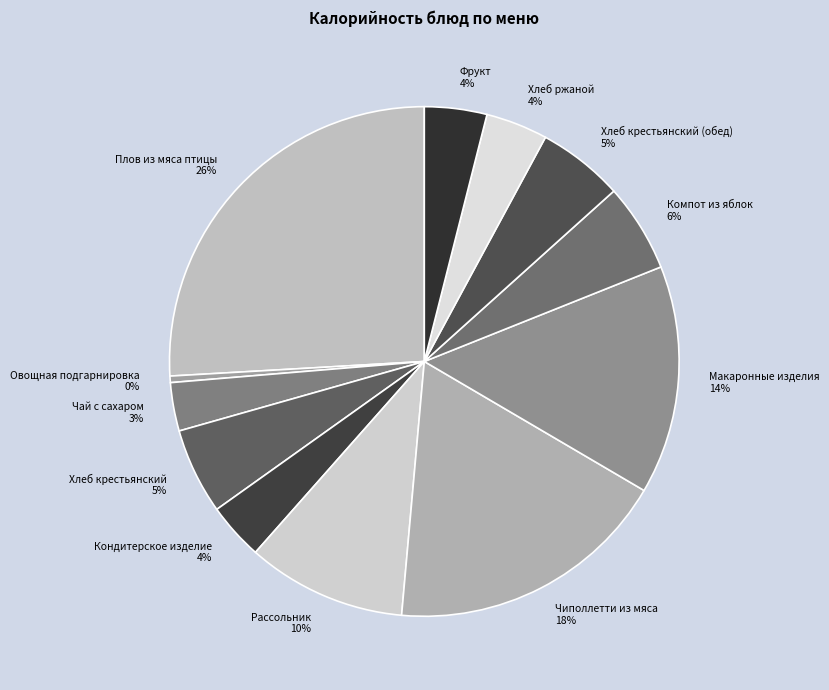

What is the smallest slice in the pie chart?

Овощная подгарнировка